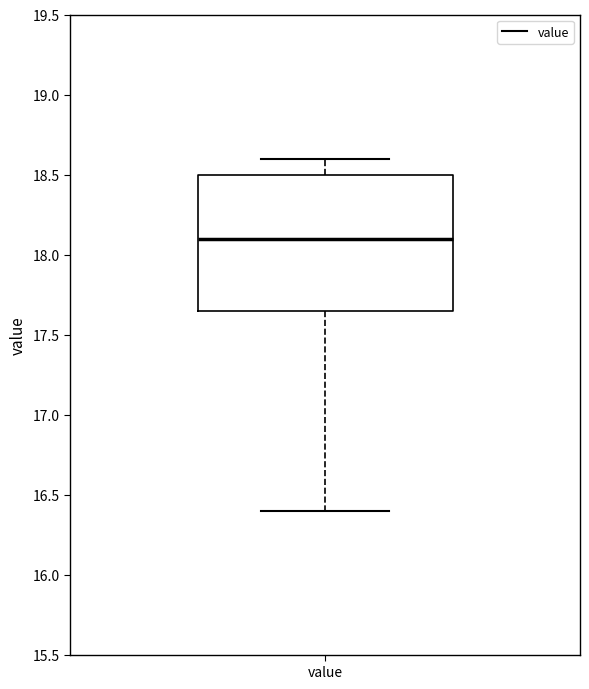

Transcribe this box plot: give where the median line is, the range the box spans, and where the two whiskers end, as read against the y-axis. The values are not printed on the chart, so give them approximately, as read against the axis.

median 18.10, box 17.65 to 18.50, whiskers 16.40 to 18.60